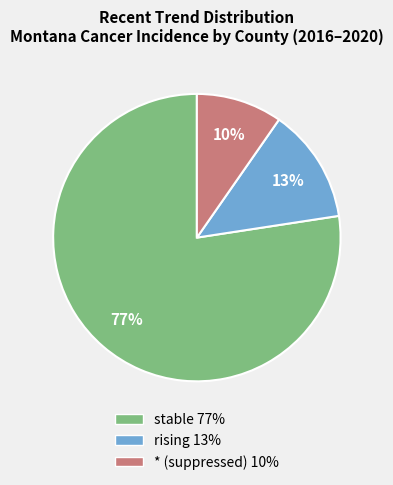

Rank the categories by value from lowest to highest.

*, rising, stable